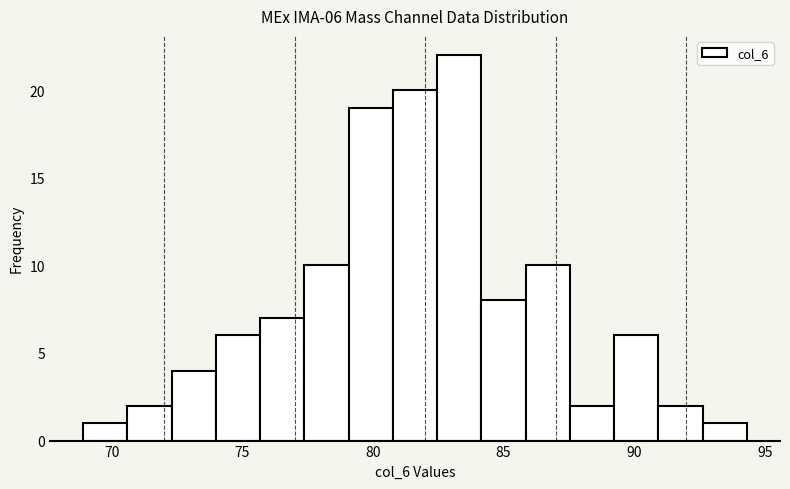

Around what value on the x-axis is the tallest bar? Give the approximate position of its centre, as read against the axis.

83.5